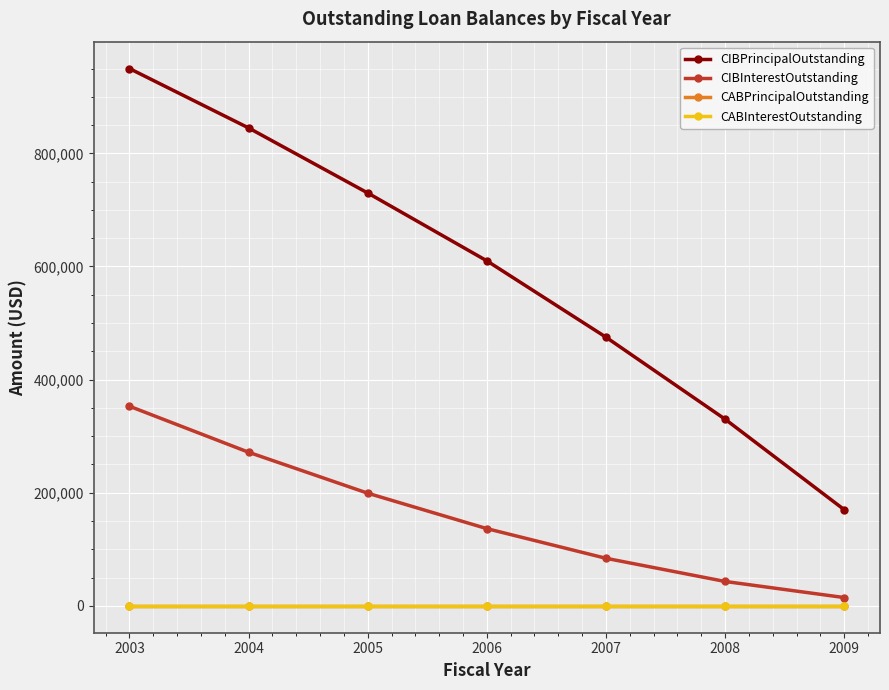

Where is CIBInterestOutstanding nearest to the value 183803?

2005